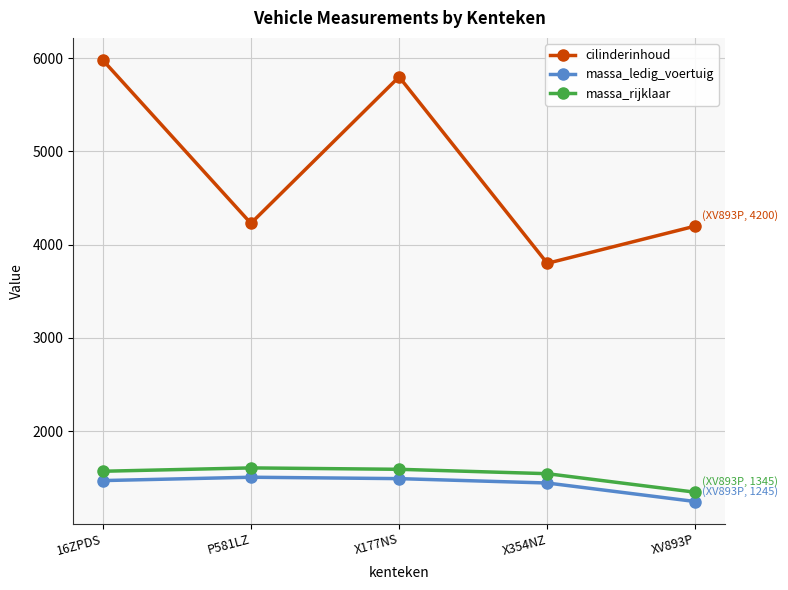

How many interior local peaks does the cilinderinhoud series have?

1